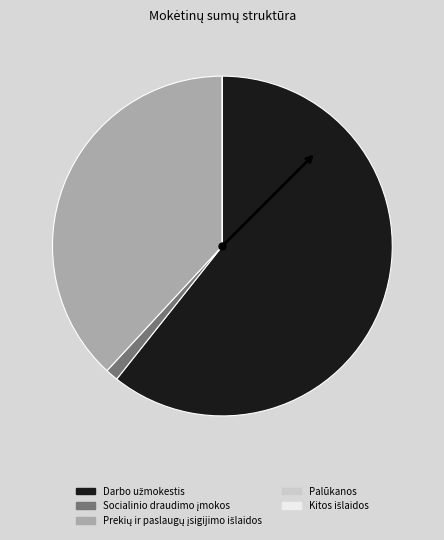

Does any single category account for the majority?

Yes